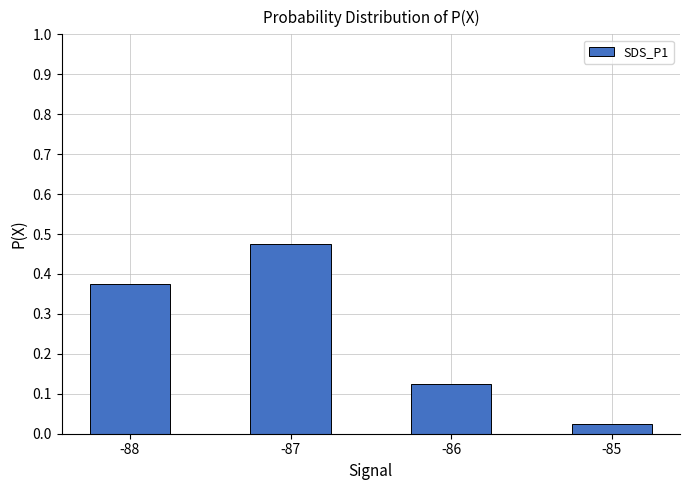

At which category does the chart reach its peak across all series?

-87